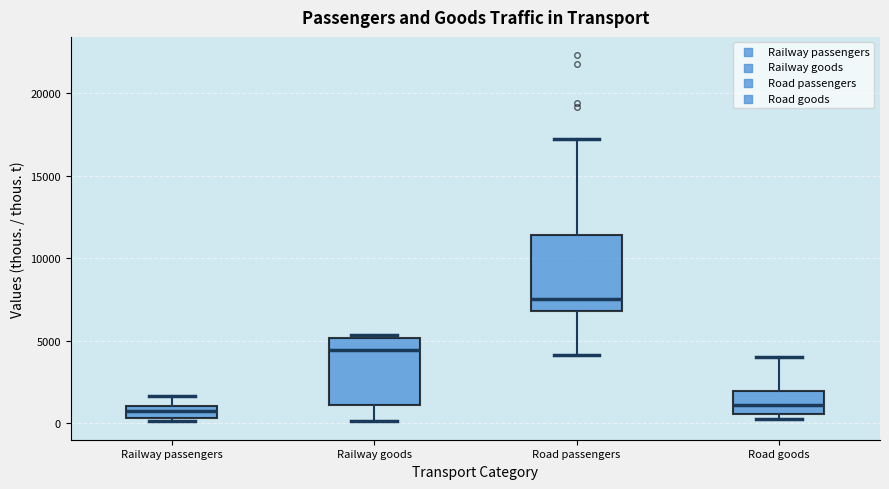

Comparing the boxes themselves (not the whiskers), which one is the tallest?

Road passengers